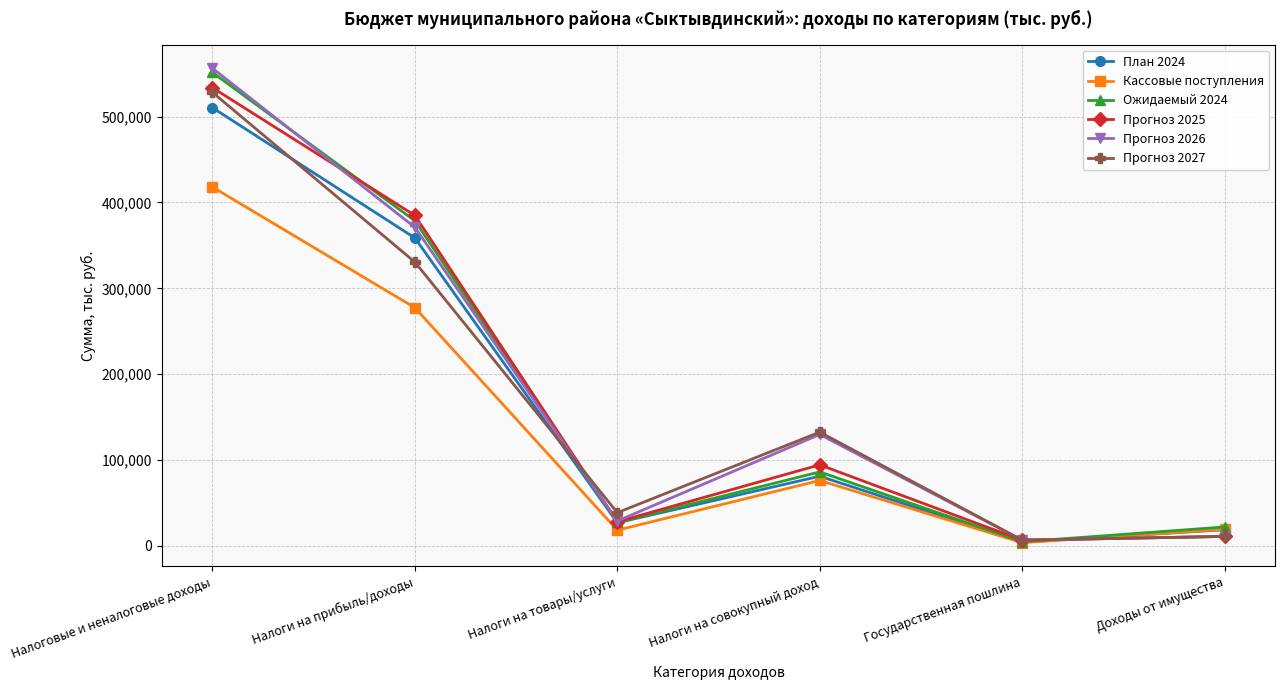

Rank the series by their maximum value, from highest to lowest.

Прогноз 2026, Ожидаемый 2024, Прогноз 2025, Прогноз 2027, План 2024, Кассовые поступления